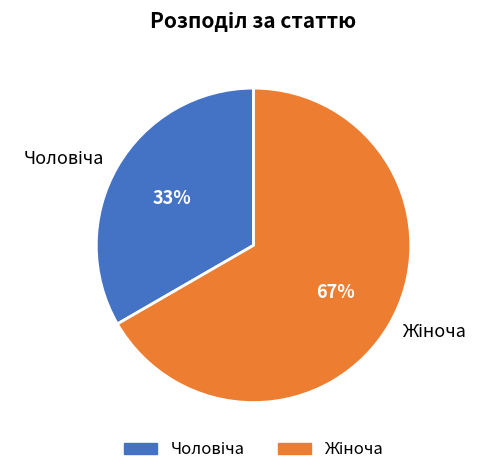

Does any single category account for the majority?

Yes